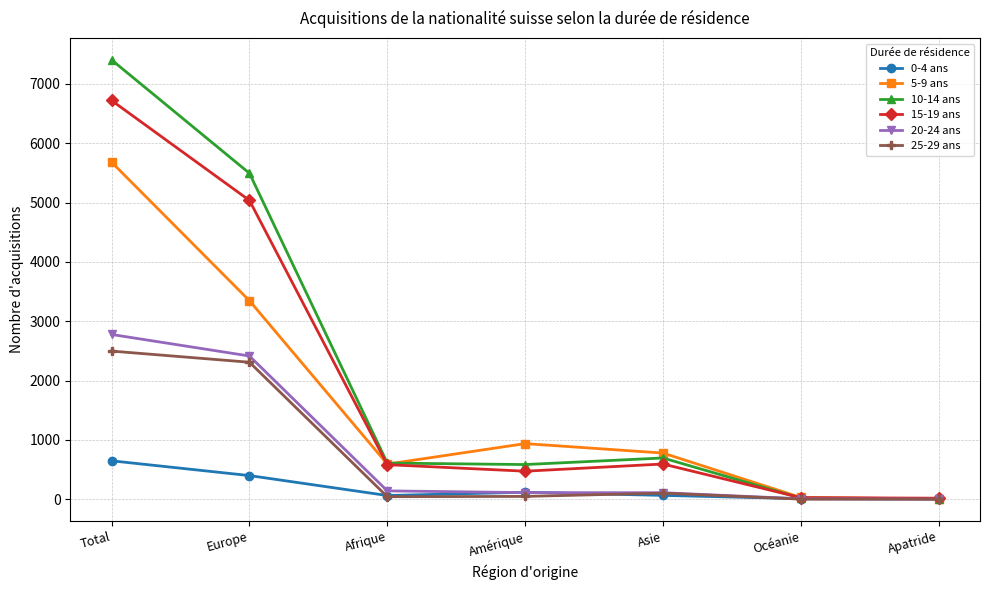

How many values in the 0-4 ans series are below 63?

3